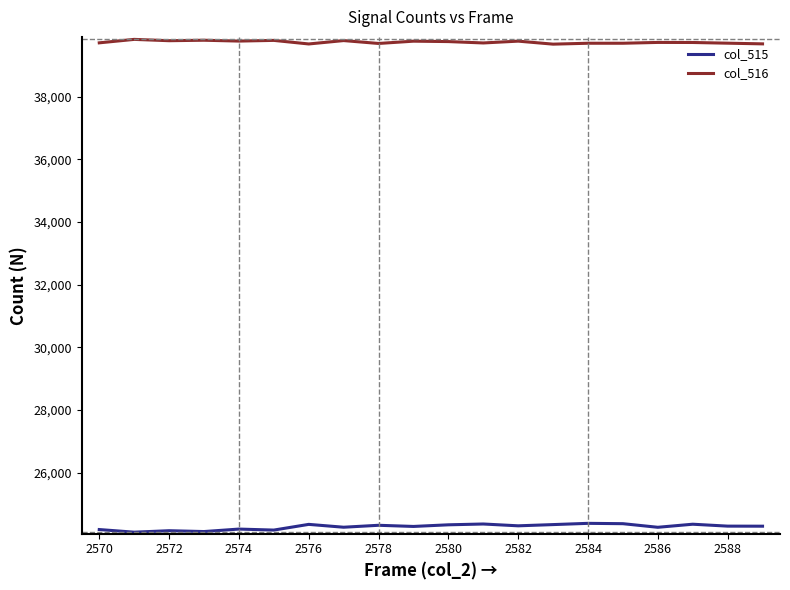

List the series in order of their peak value, highest first.

col_516, col_515